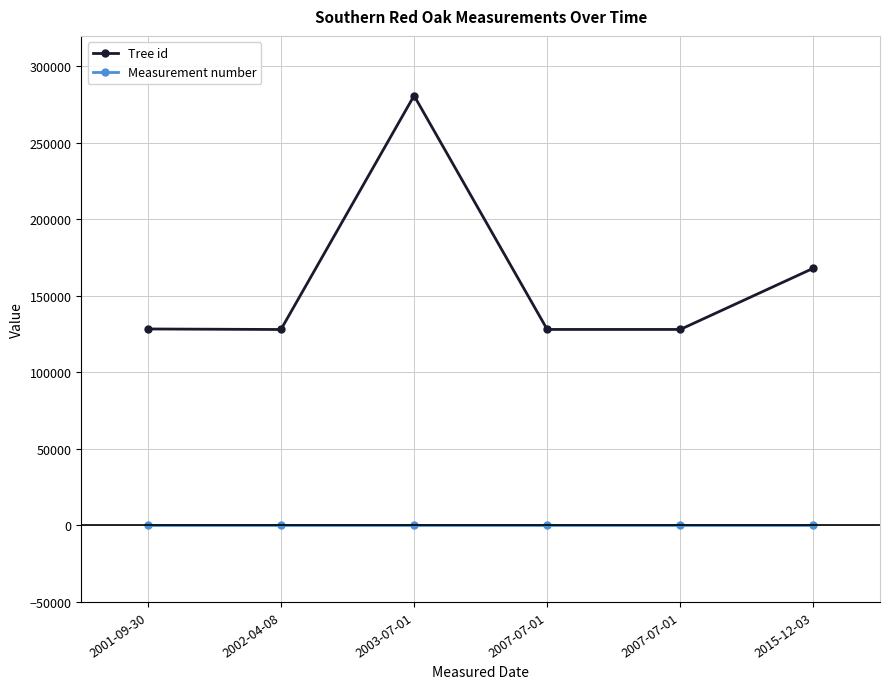

Where is Tree id nearest to the value 204501?

2015-12-03